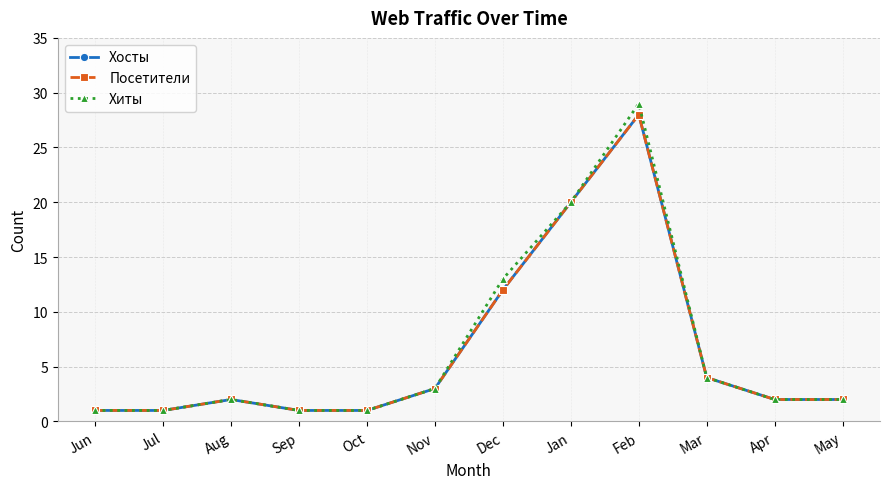

At Jan, list the series in order from largest to smallest.

Хосты, Посетители, Хиты